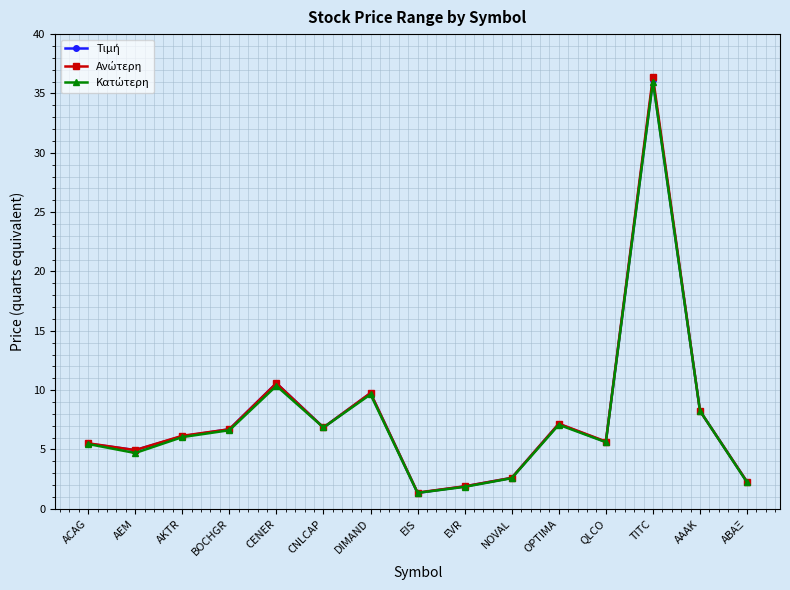

What position from the left is EVR?

9